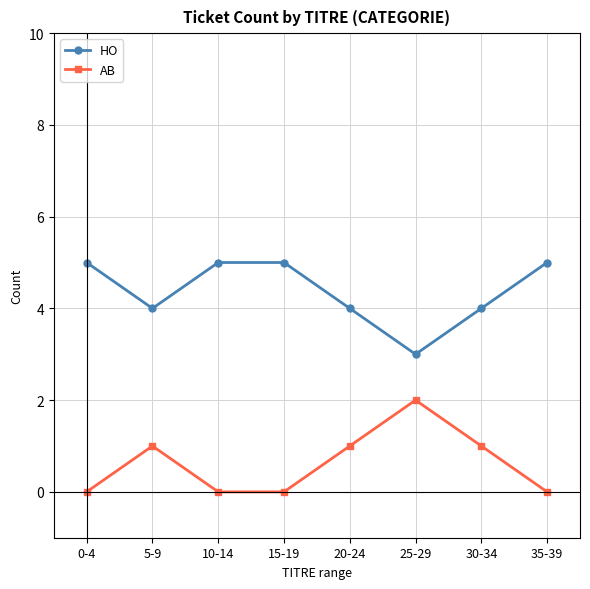

What is the difference between the HO values at 35-39 and 20-24?

1